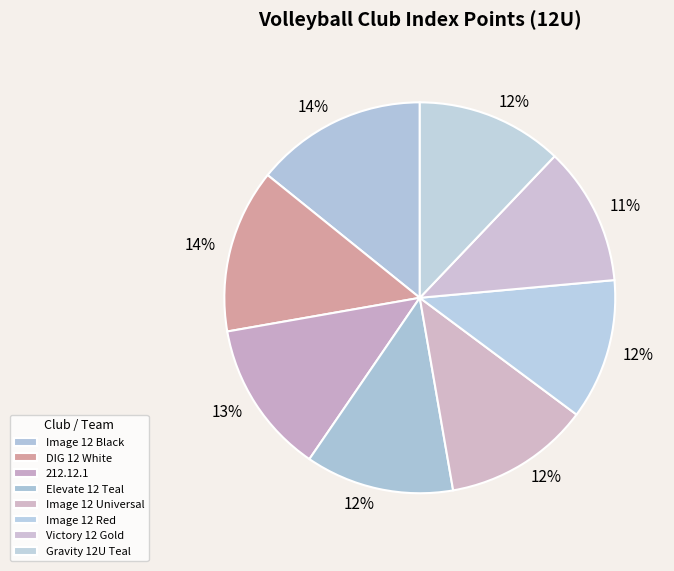

Is it true that Image 12 Universal is 18% of the pie?

False